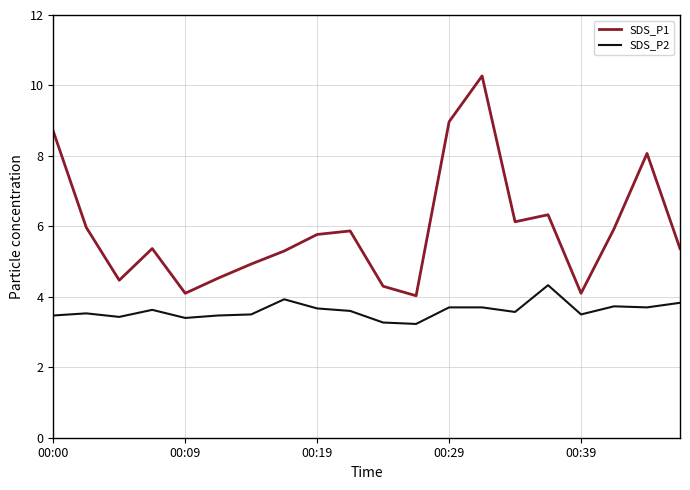

True or false: SDS_P1 and SDS_P2 intersect in this chart.

False